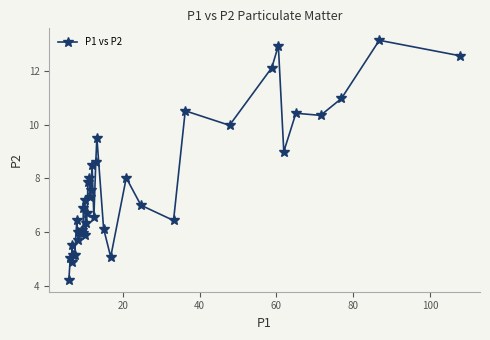

What is the difference between the second highest and second lowest values?

8.1